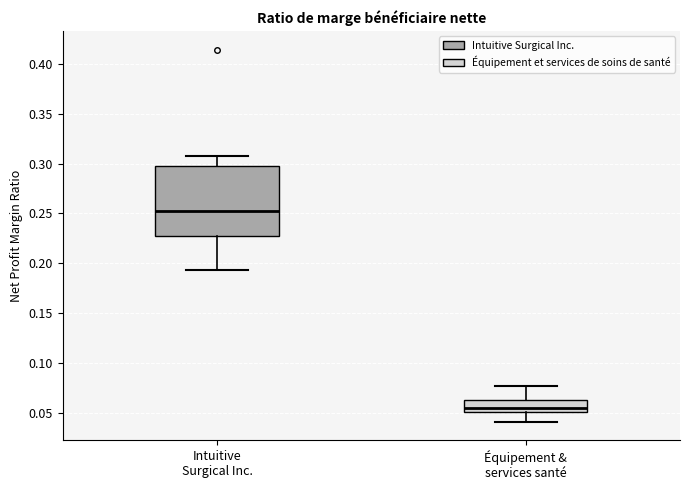

Where is the upper edge of the box for Intuitive Surgical Inc. on the y-axis? The values are not printed on the chart, so give them approximately, as read against the axis.

0.295